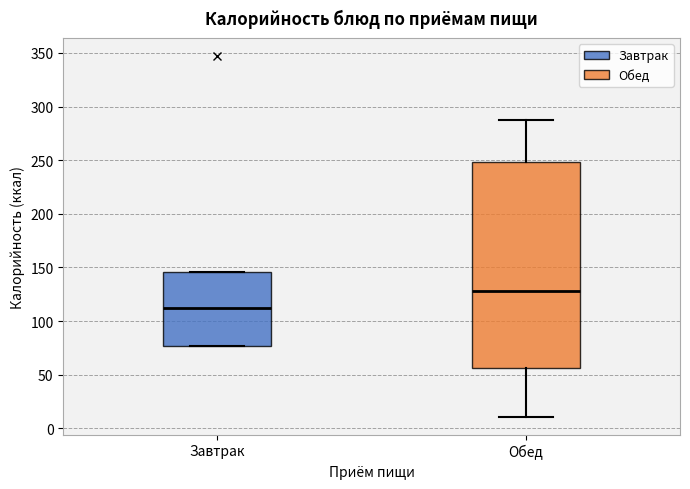

Which box has the highest median line?

Обед